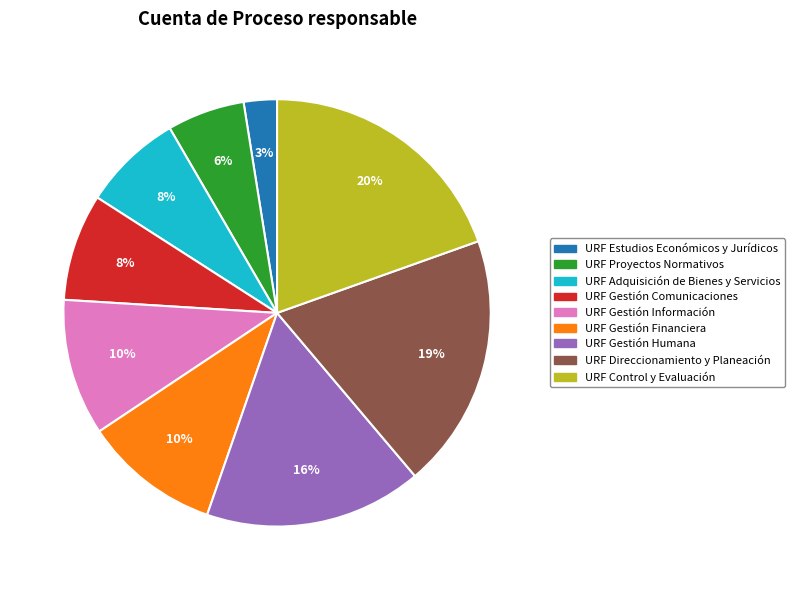

To the nearest percent, what portion does URF Gestión Financiera represent?

10%